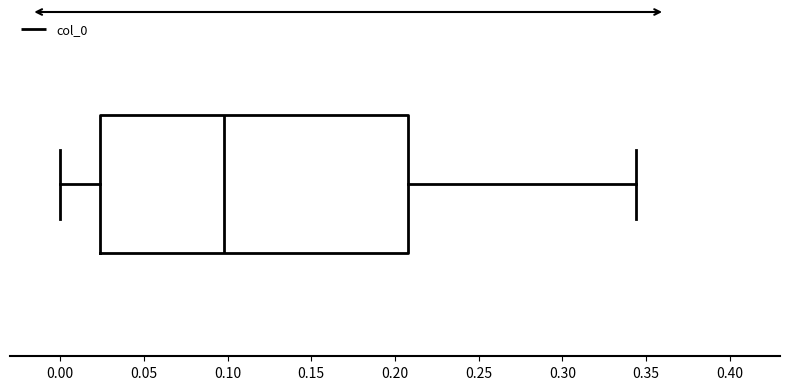

Read this box plot against the x-axis: the position of the median line, the range covered by the box, and the ends of both whiskers. The values are not printed on the chart, so give them approximately, as read against the axis.

median 0.100, box 0.025 to 0.210, whiskers 0.000 to 0.345